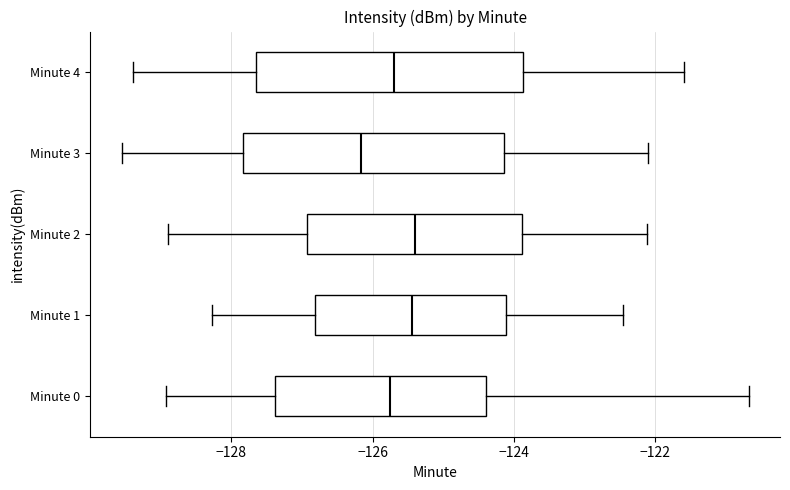

Reading bottom to top, read every box against the x-axis: the position of its median line, the range the box covers, and the ends of its whiskers. The values are not printed on the chart, so give them approximately, as read against the axis.

Minute 0: median -125.8, box -127.4 to -124.4, whiskers -129.0 to -120.6
Minute 1: median -125.4, box -126.8 to -124.2, whiskers -128.2 to -122.4
Minute 2: median -125.4, box -127.0 to -123.8, whiskers -129.0 to -122.2
Minute 3: median -126.2, box -127.8 to -124.2, whiskers -129.6 to -122.2
Minute 4: median -125.8, box -127.6 to -123.8, whiskers -129.4 to -121.6